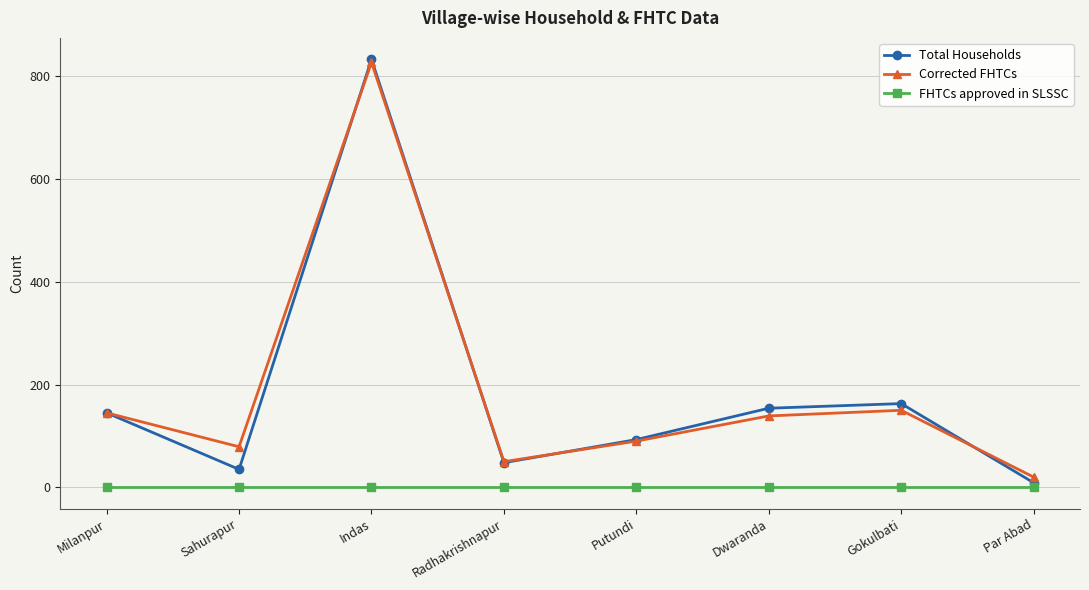

What position from the left is Gokulbati?

7